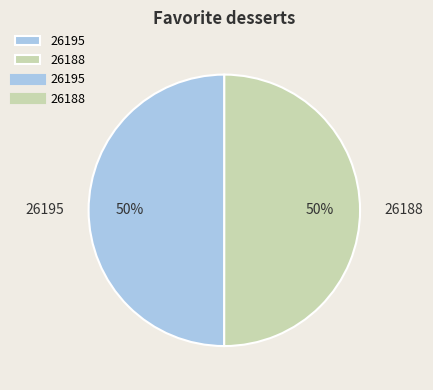

To the nearest percent, what percentage of the pie is 26188?

50%